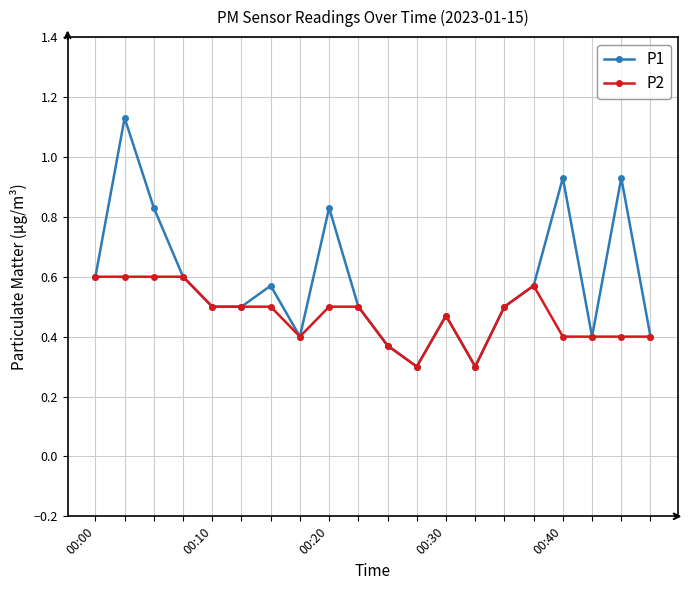

Which series has the widest spread of values?

P1